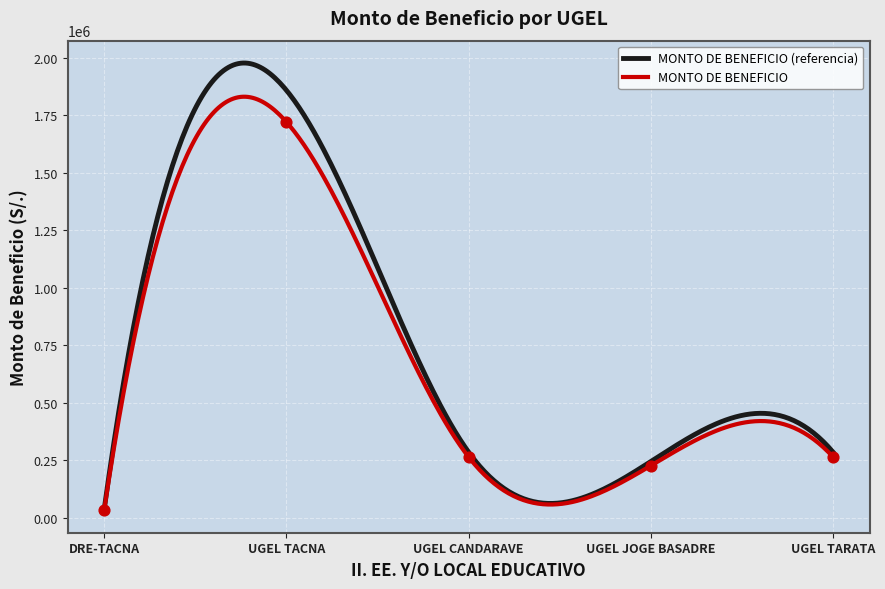

What is the ratio of the value at UGEL TACNA to the value at UGEL TARATA?

6.5